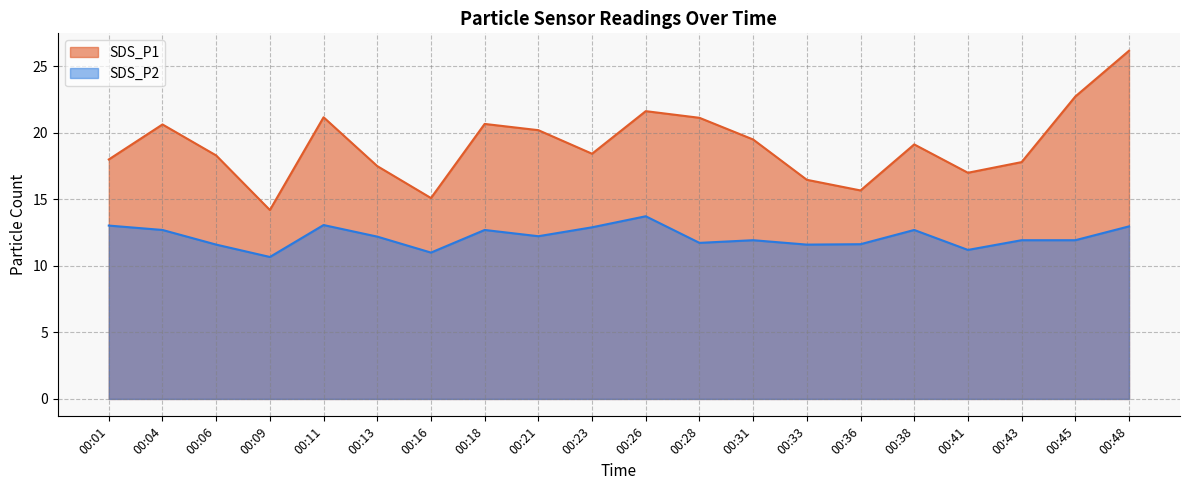

What is the maximum value for SDS_P2?

13.7